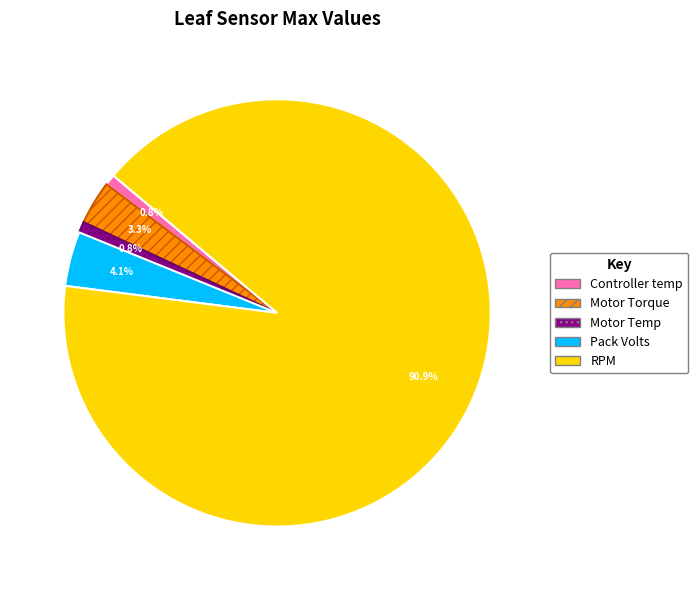

To the nearest percent, what is the difference between the largest and smallest slice percentages?

90%